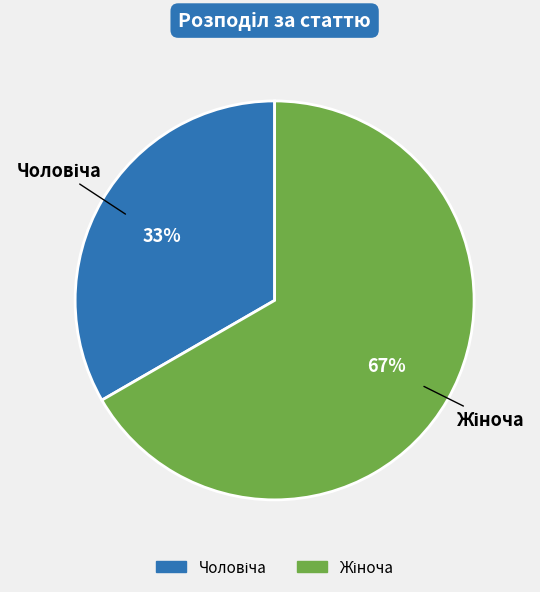

Is there a majority slice in this chart?

Yes